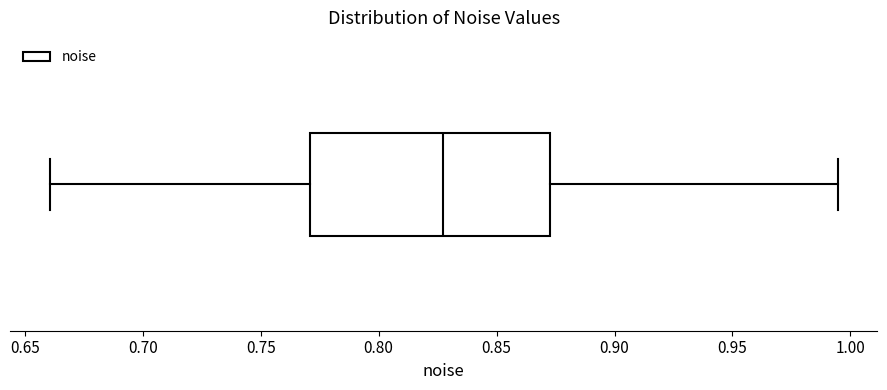

Read this box plot against the x-axis: the position of the median line, the range covered by the box, and the ends of both whiskers. The values are not printed on the chart, so give them approximately, as read against the axis.

median 0.825, box 0.770 to 0.875, whiskers 0.660 to 0.995